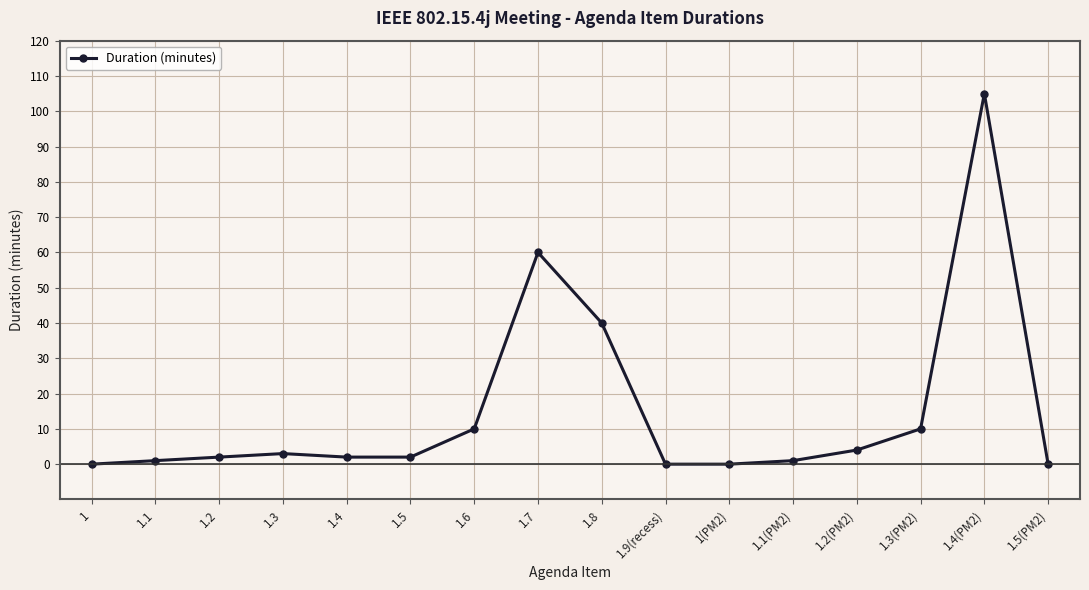

What is the difference between the maximum and minimum values?

105